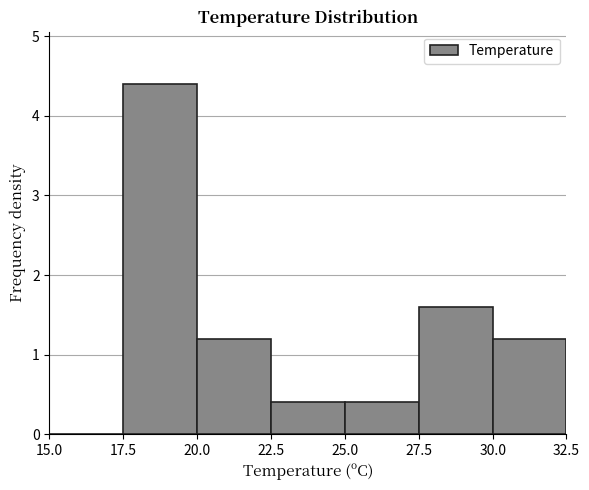

Reading left to right, list every bar in this chart as the range it spans on the x-axis followed by its height. The values are not printed on the chart, so give them approximately, as read against the axis.

15.0 to 17.5: 0
17.5 to 20.0: 4.4
20.0 to 22.5: 1.2
22.5 to 25.0: 0.4
25.0 to 27.5: 0.4
27.5 to 30.0: 1.6
30.0 to 32.5: 1.2